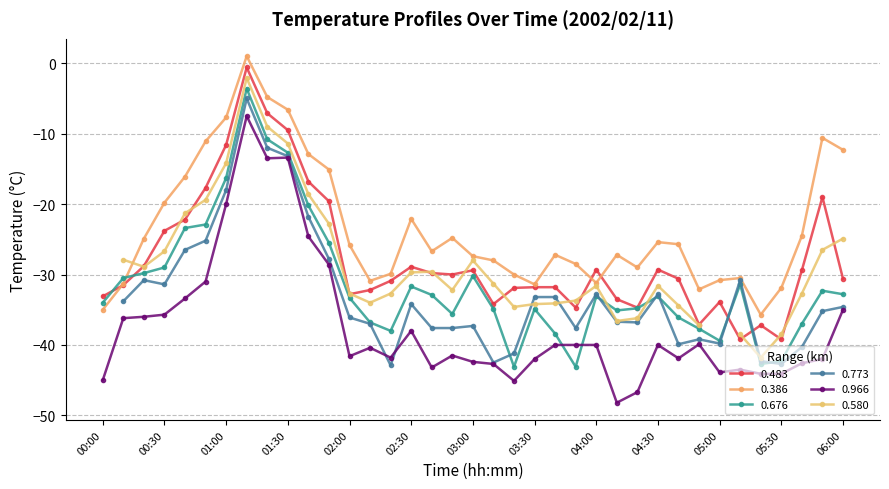

True or false: 0.966 has more than 0 points higher than both neighbors.

True